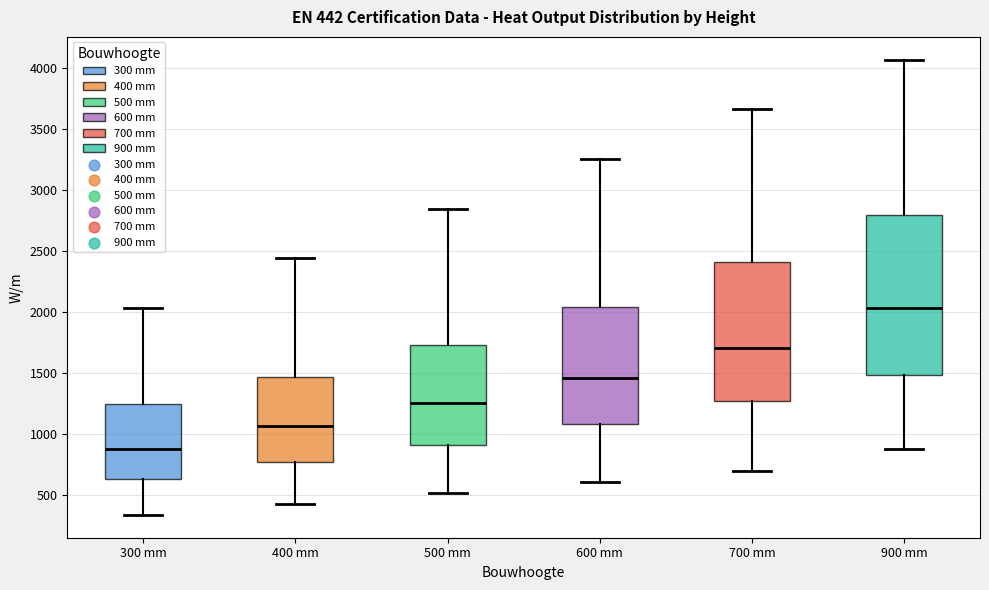

Which box's median line is the lowest?

300 mm